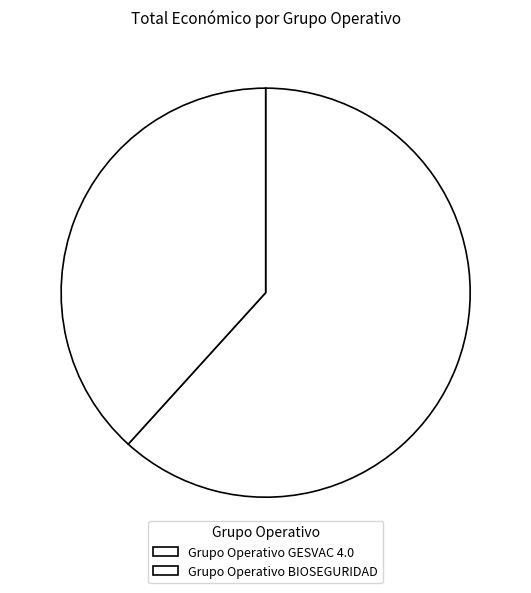

Which category has the smallest portion of the pie?

Grupo Operativo BIOSEGURIDAD